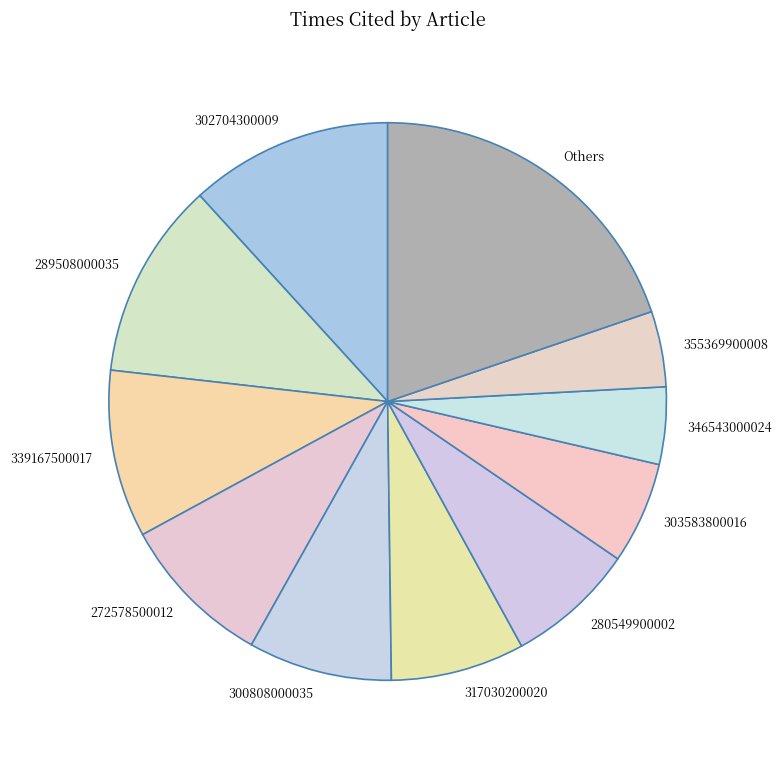

True or false: 302704300009 accounts for 12% of the total.

True